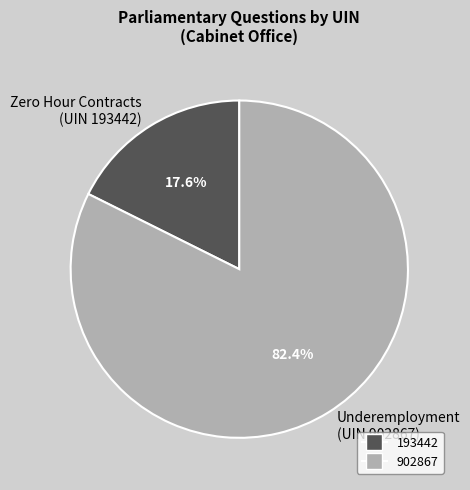

Which category has the smallest portion of the pie?

Zero Hour Contracts (UIN 193442)